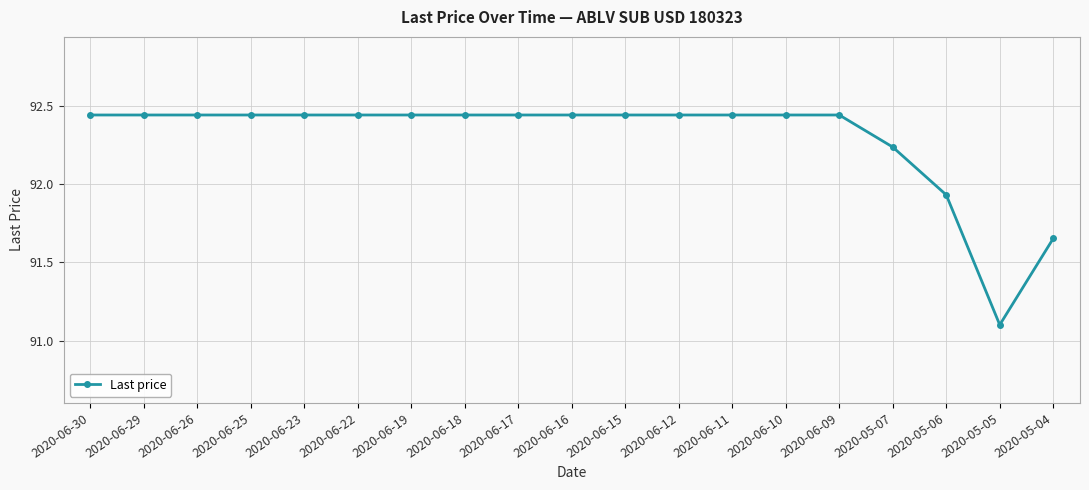

The value at 2020-06-17 is 133.0. True or false?

False